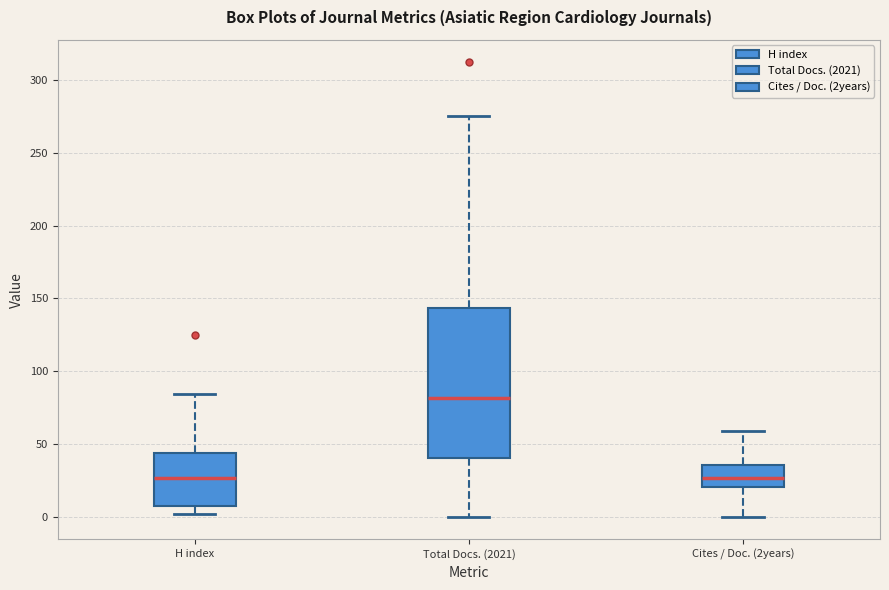

Comparing the boxes themselves (not the whiskers), which one is the tallest?

Total Docs. (2021)